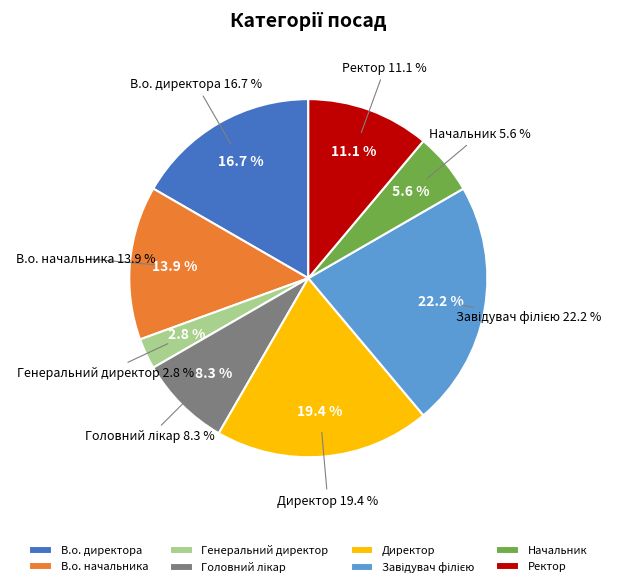

Which has a higher value, В.о. директора or Ректор?

В.о. директора